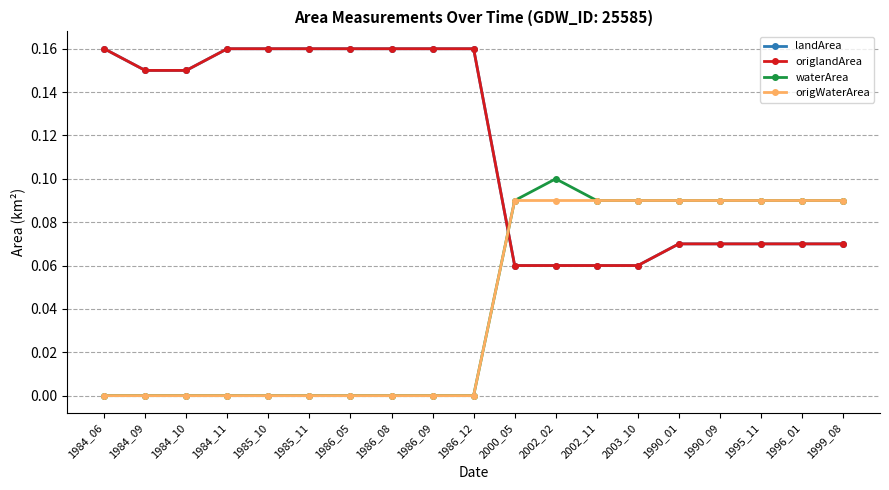

What is the value of the origWaterArea point at the 12th from the left?

0.1